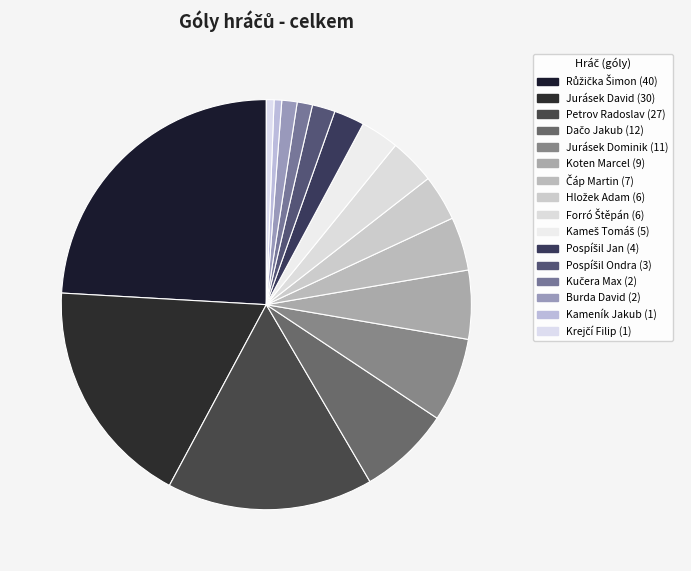

Count the number of slices in the pie.

16